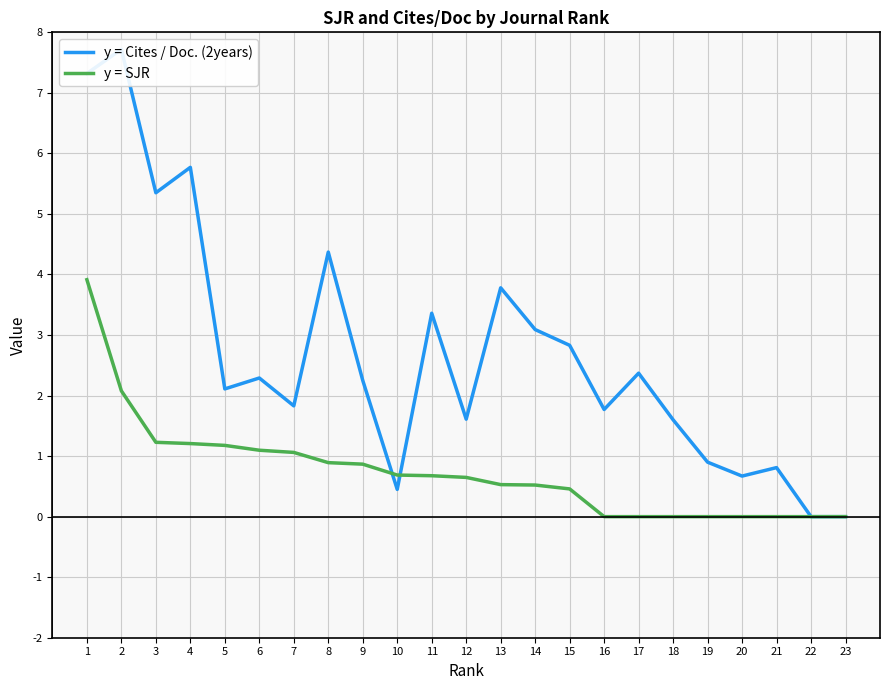

What is the approximate value of y = SJR at 14?

0.5